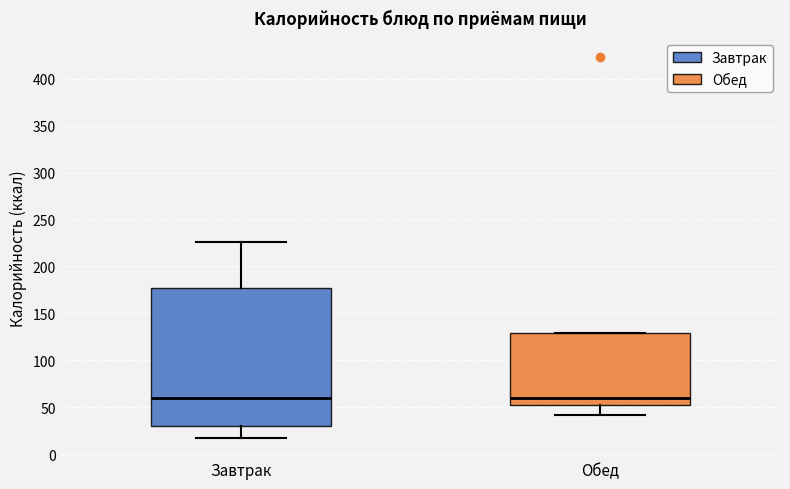

Which box is the tallest, from its lower edge to its upper edge?

Завтрак